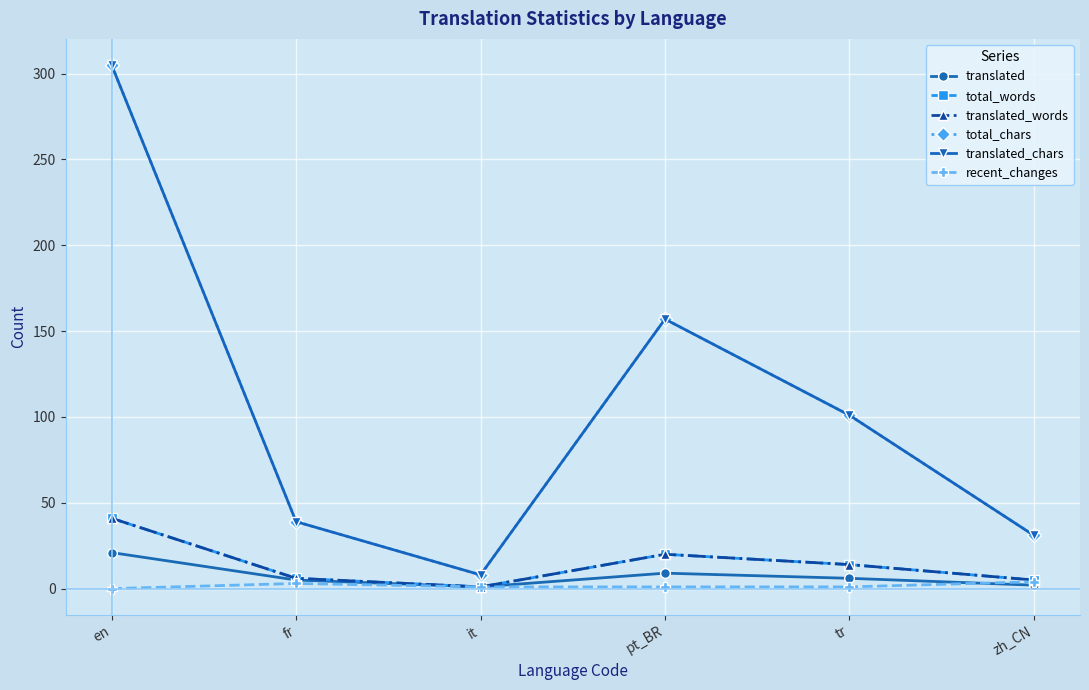

True or false: total_chars and translated_chars cross at least once.

False